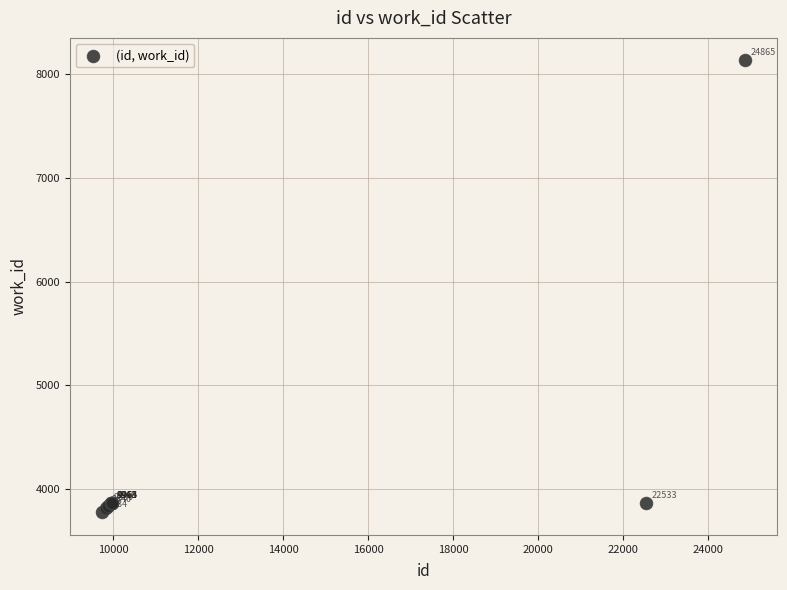

What Y value in the scatter plot is closest to 5954?

3866